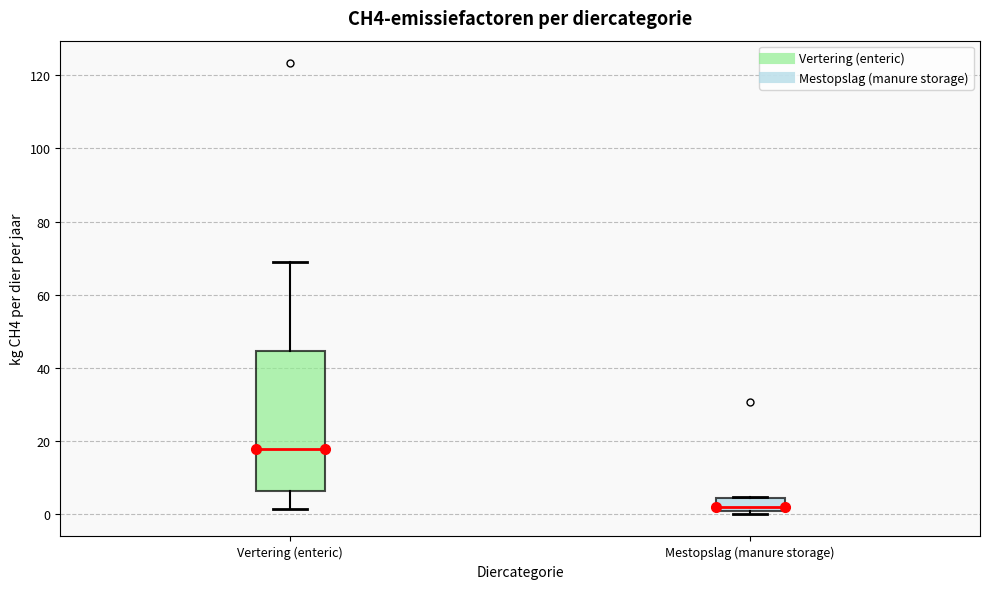

Which box is the tallest, from its lower edge to its upper edge?

Vertering (enteric)